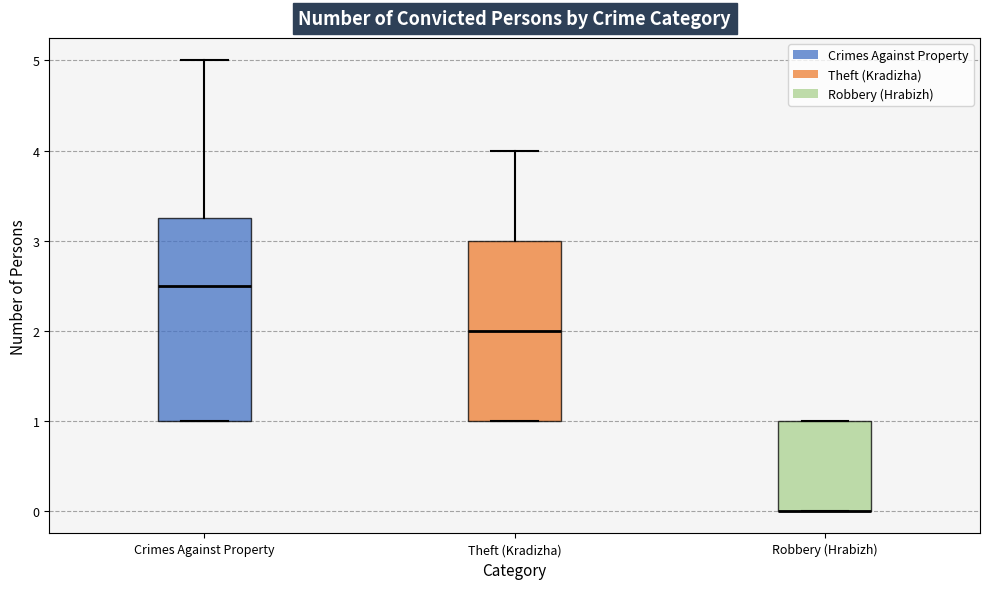

Where is the upper edge of the box for Theft (Kradizha) on the y-axis? The values are not printed on the chart, so give them approximately, as read against the axis.

3.0